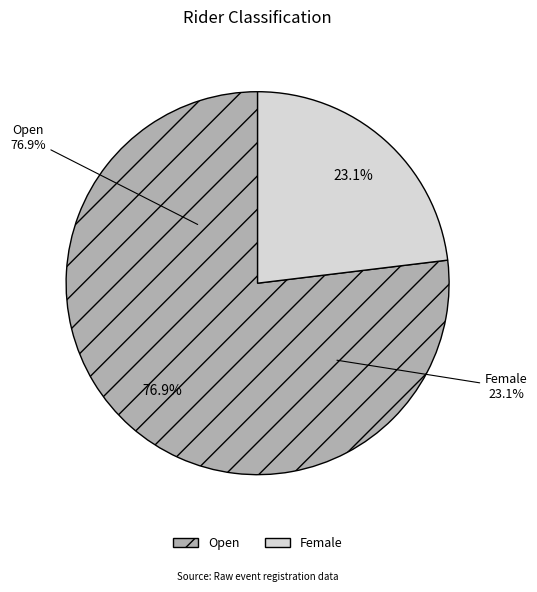

Which category has the smallest portion of the pie?

Female